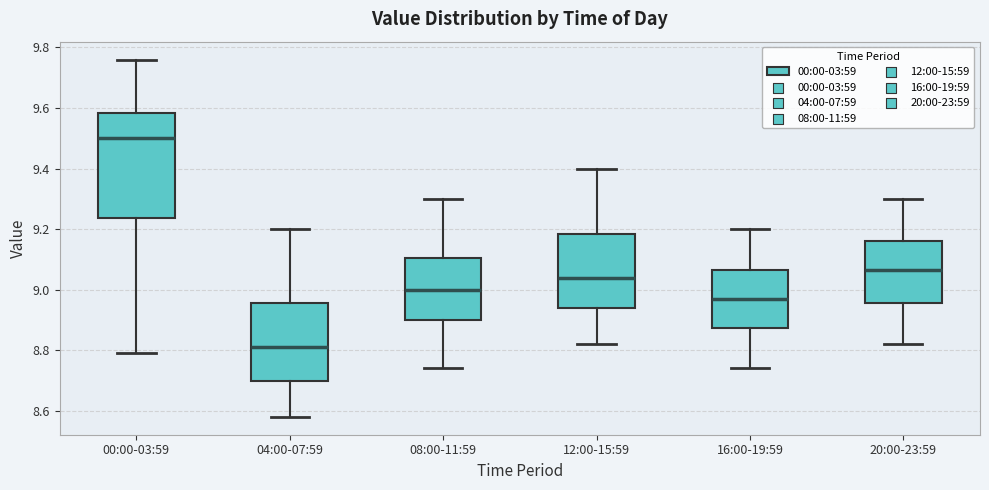

Reading left to right, transcribe this box plot: for each box, give where its median line is, the range the box spans, and where its two whiskers end, as read against the y-axis. The values are not printed on the chart, so give them approximately, as read against the axis.

00:00-03:59: median 9.50, box 9.24 to 9.58, whiskers 8.80 to 9.76
04:00-07:59: median 8.82, box 8.70 to 8.96, whiskers 8.58 to 9.20
08:00-11:59: median 9.00, box 8.90 to 9.10, whiskers 8.74 to 9.30
12:00-15:59: median 9.04, box 8.94 to 9.18, whiskers 8.82 to 9.40
16:00-19:59: median 8.98, box 8.88 to 9.06, whiskers 8.74 to 9.20
20:00-23:59: median 9.06, box 8.96 to 9.16, whiskers 8.82 to 9.30